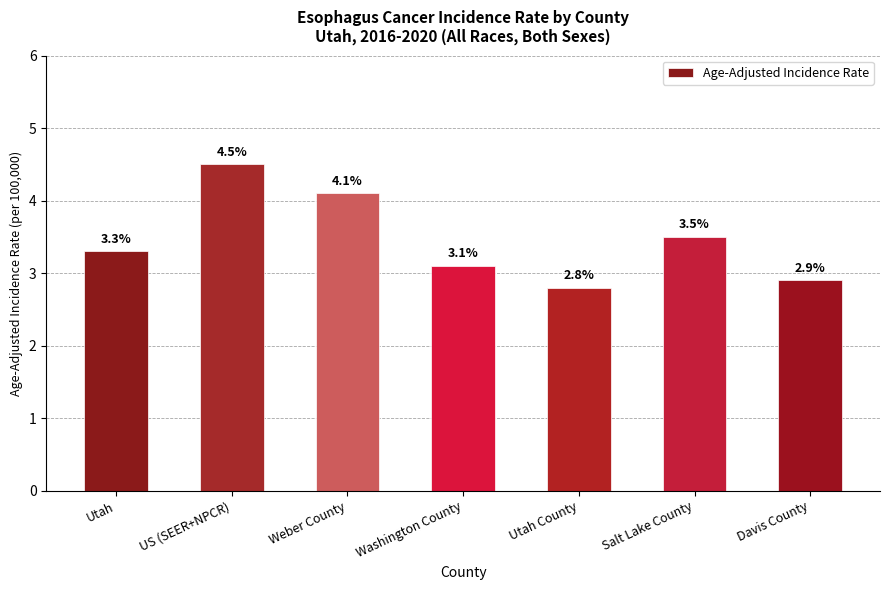

Reading right to left, transcribe all the data shown in this chart.

Davis County=2.9	Salt Lake County=3.5	Utah County=2.8	Washington County=3.1	Weber County=4.1	US (SEER+NPCR)=4.5	Utah=3.3